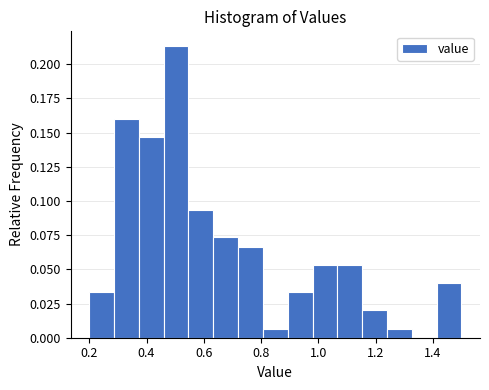

Reading left to right, list every bar in this chart as the range it spans on the x-axis followed by its height. Neither the bar edges nor the heights are printed on the chart, so give them approximately, as read against the axes.

0.20 to 0.28: 0.035
0.28 to 0.38: 0.160
0.38 to 0.46: 0.145
0.46 to 0.54: 0.215
0.54 to 0.64: 0.095
0.64 to 0.72: 0.075
0.72 to 0.80: 0.065
0.80 to 0.90: 0.005
0.90 to 0.98: 0.035
0.98 to 1.06: 0.055
1.06 to 1.16: 0.055
1.16 to 1.24: 0.020
1.24 to 1.32: 0.005
1.32 to 1.42: 0
1.42 to 1.50: 0.040